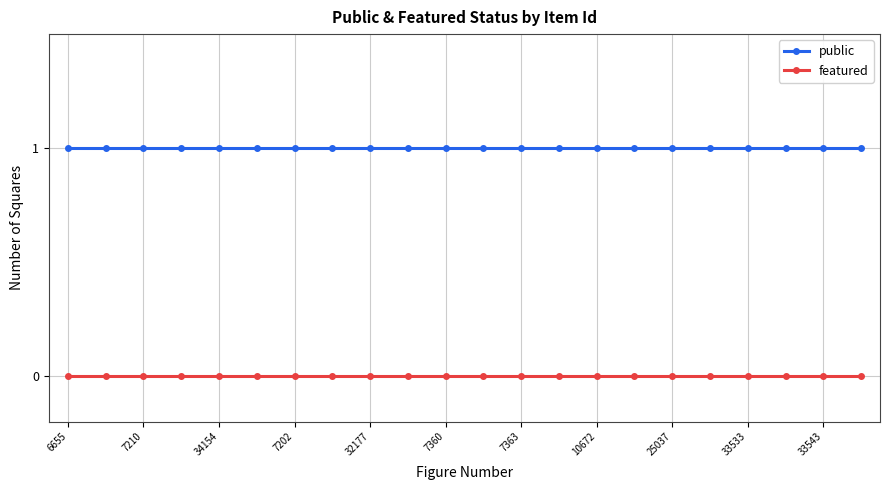

What is the value of the public point at the 6th from the left?

1